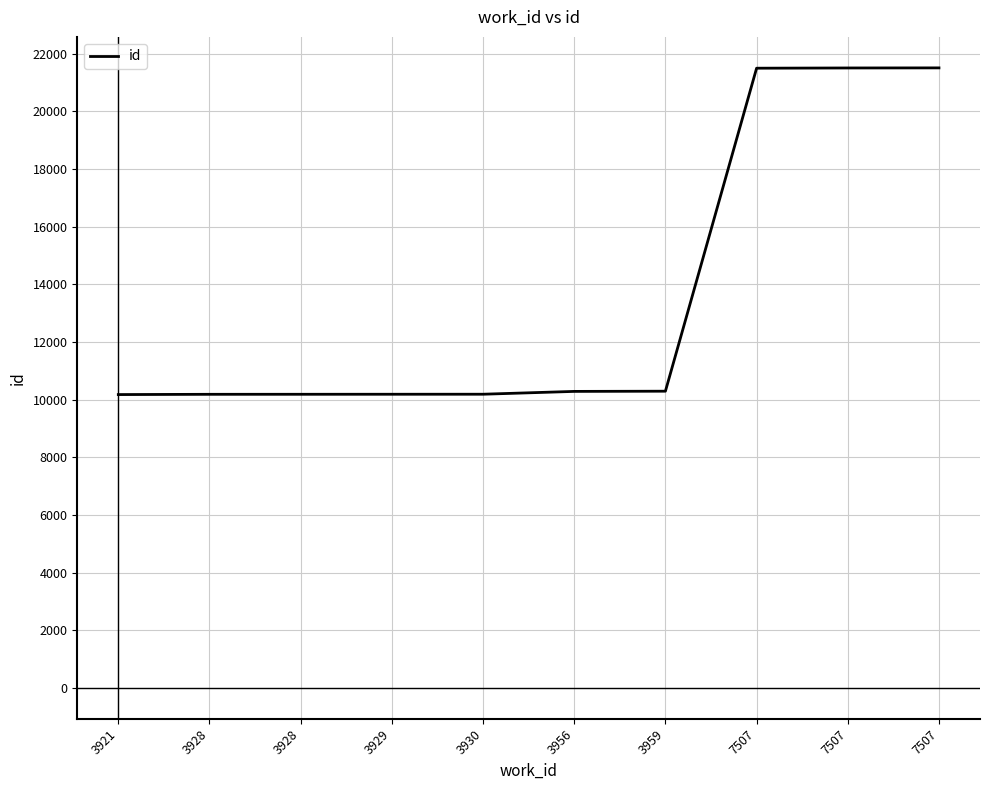

Rank the categories by value from highest to lowest.

7507, 7507, 7507, 3959, 3956, 3930, 3929, 3928, 3928, 3921